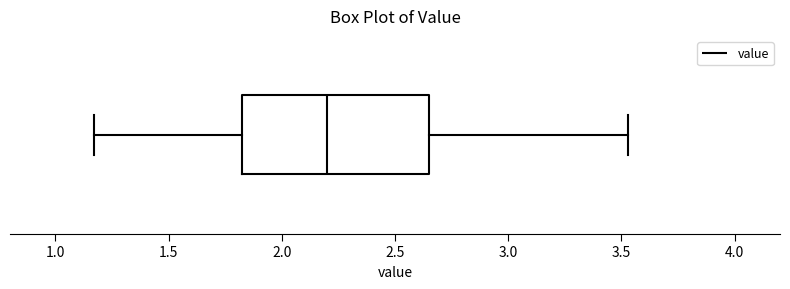

Where does the right whisker of the box end on the x-axis? The values are not printed on the chart, so give them approximately, as read against the axis.

3.55